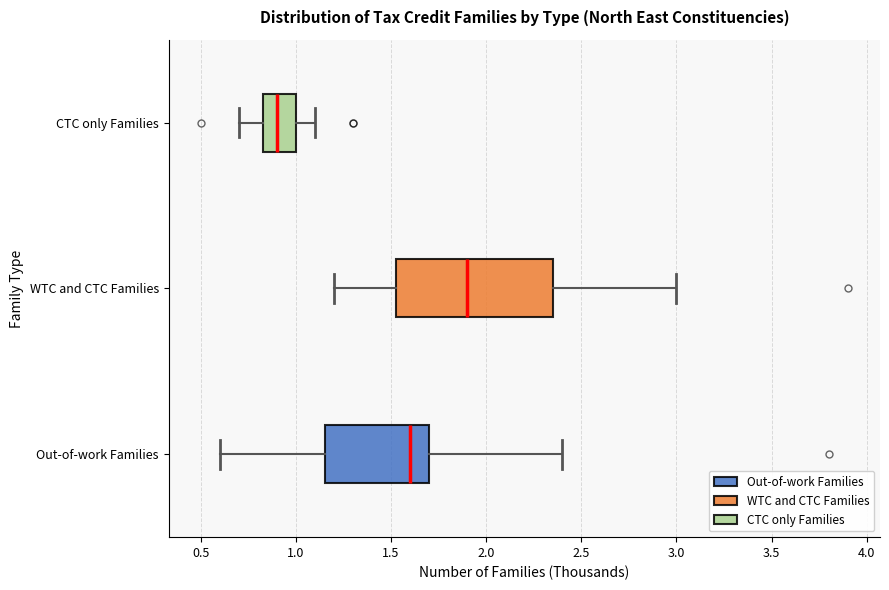

Reading bottom to top, transcribe this box plot: for each box, give where its median line is, the range the box spans, and where its two whiskers end, as read against the x-axis. The values are not printed on the chart, so give them approximately, as read against the axis.

Out-of-work Families: median 1.60, box 1.15 to 1.70, whiskers 0.60 to 2.40
WTC and CTC Families: median 1.90, box 1.55 to 2.35, whiskers 1.20 to 3.00
CTC only Families: median 0.90, box 0.85 to 1.00, whiskers 0.70 to 1.10